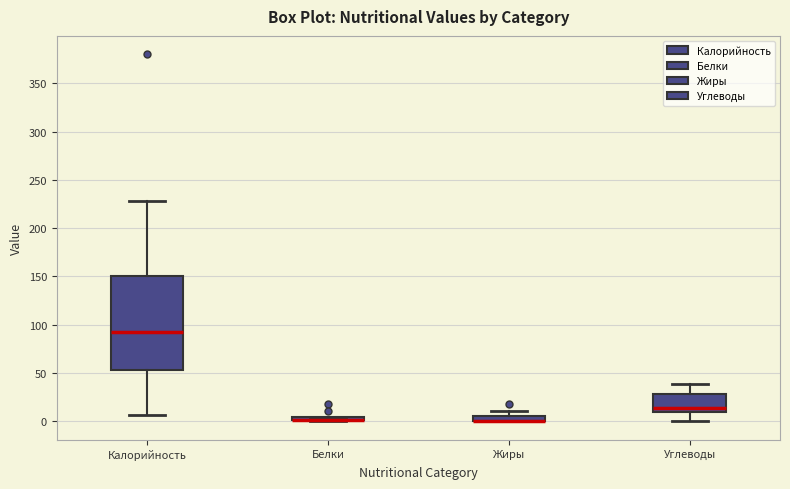

Where is the upper edge of the box for Белки on the y-axis? The values are not printed on the chart, so give them approximately, as read against the axis.

5